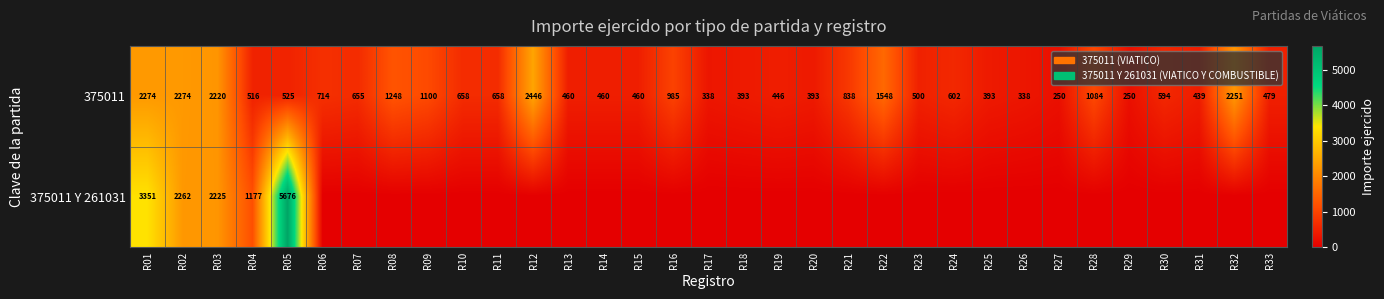

At which label does 375011 reach its peak?

R12